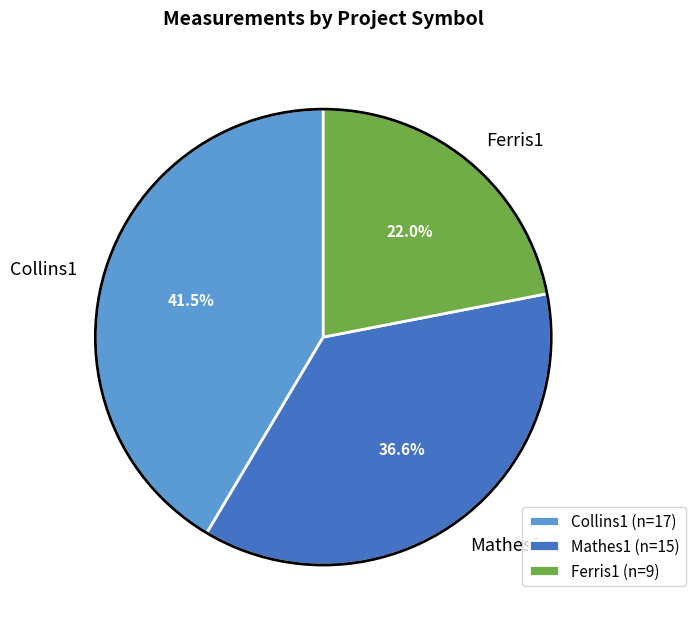

What percentage is NOT represented by Mathes1?

63.4%